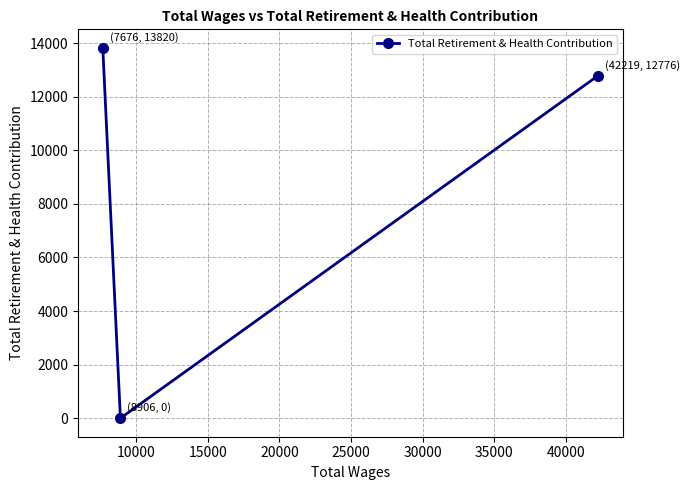

Count the number of categories in the chart.

3